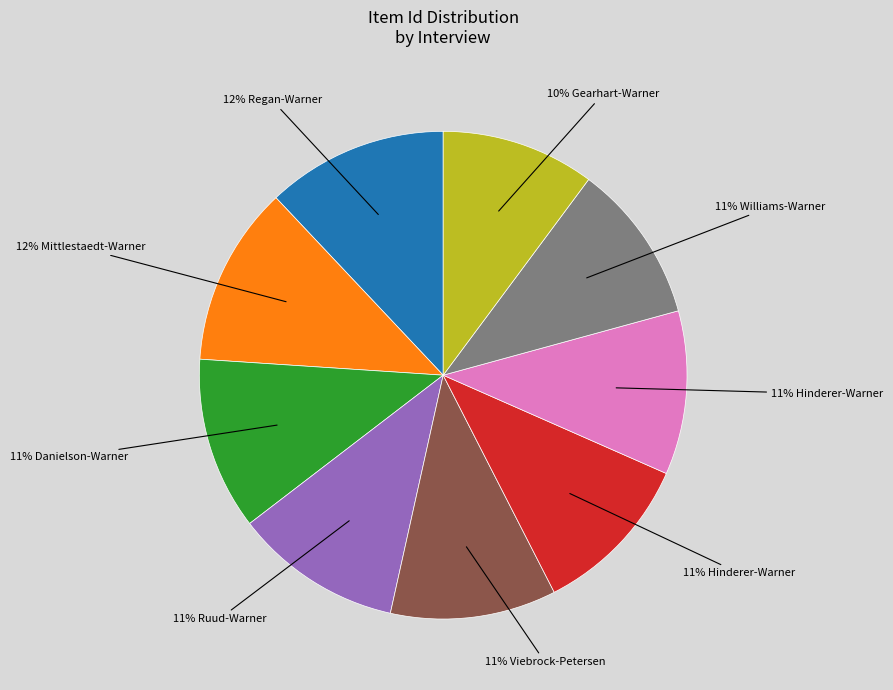

To the nearest percent, what is the difference between the largest and smallest slice percentages?

2%